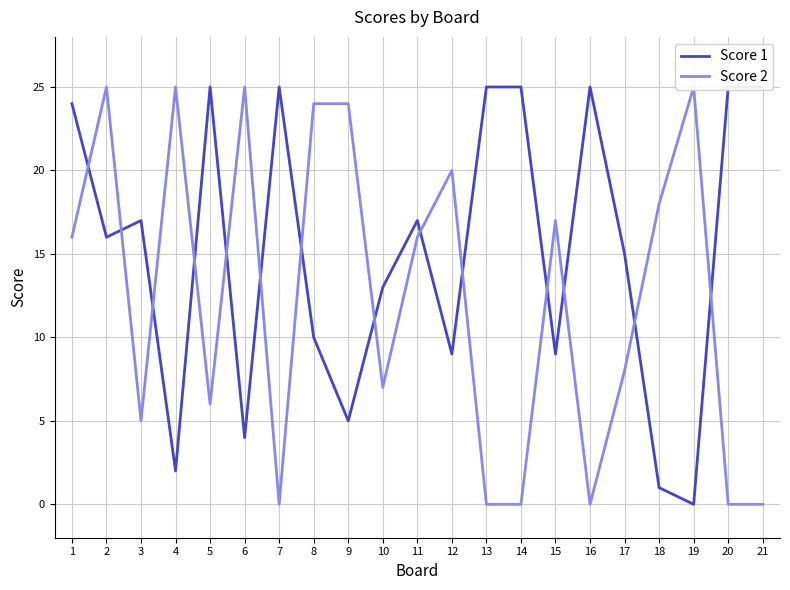

Rank the categories by Score 2 value from highest to lowest.

2, 4, 6, 19, 8, 9, 12, 18, 15, 1, 11, 17, 10, 5, 3, 7, 13, 14, 16, 20, 21